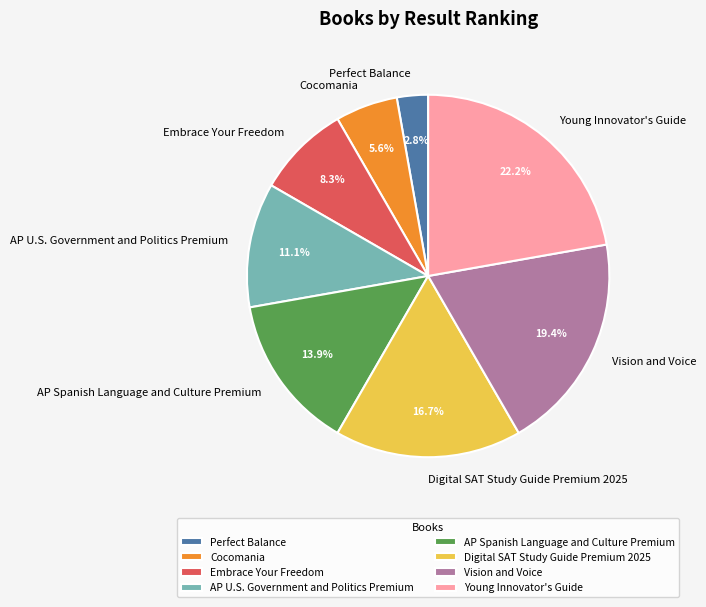

Approximately how many times larger is the value at AP U.S. Government and Politics Premium compared to AP Spanish Language and Culture Premium?

0.8